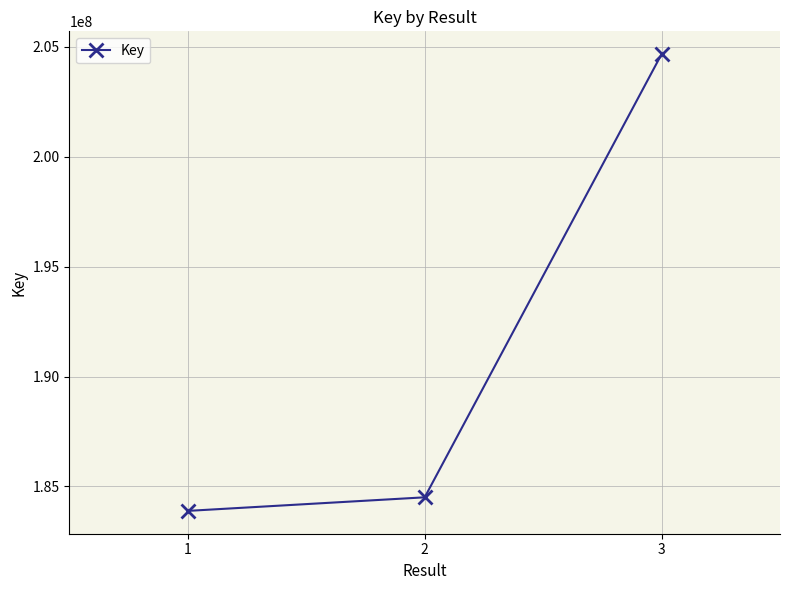

How many series are shown in this chart?

1